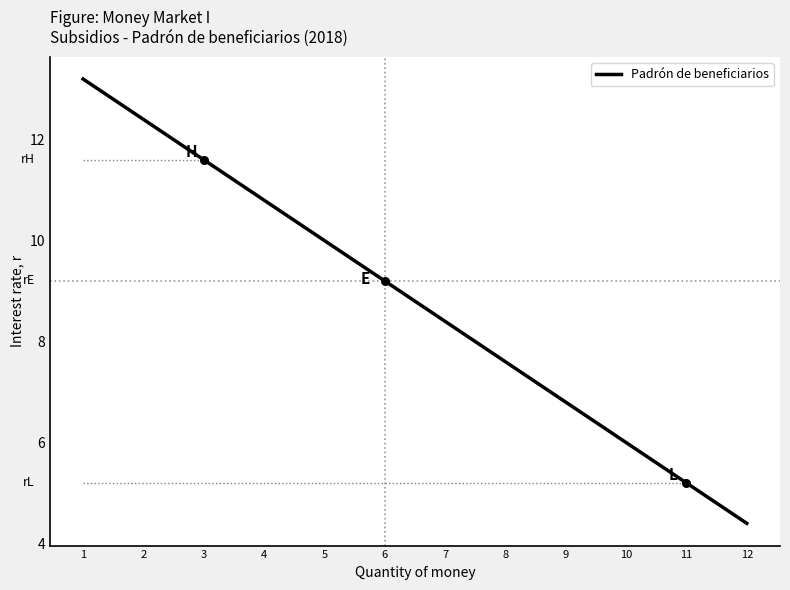

What is the change in value from 3 to 8?

-4.0